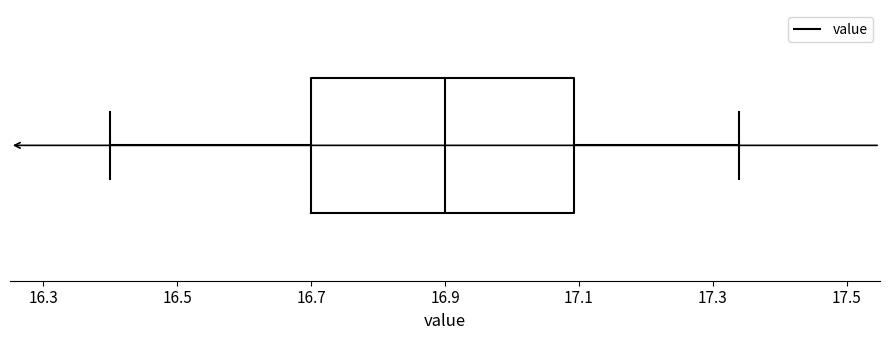

Transcribe this box plot: give where the median line is, the range the box spans, and where the two whiskers end, as read against the x-axis. The values are not printed on the chart, so give them approximately, as read against the axis.

median 16.90, box 16.70 to 17.10, whiskers 16.40 to 17.34